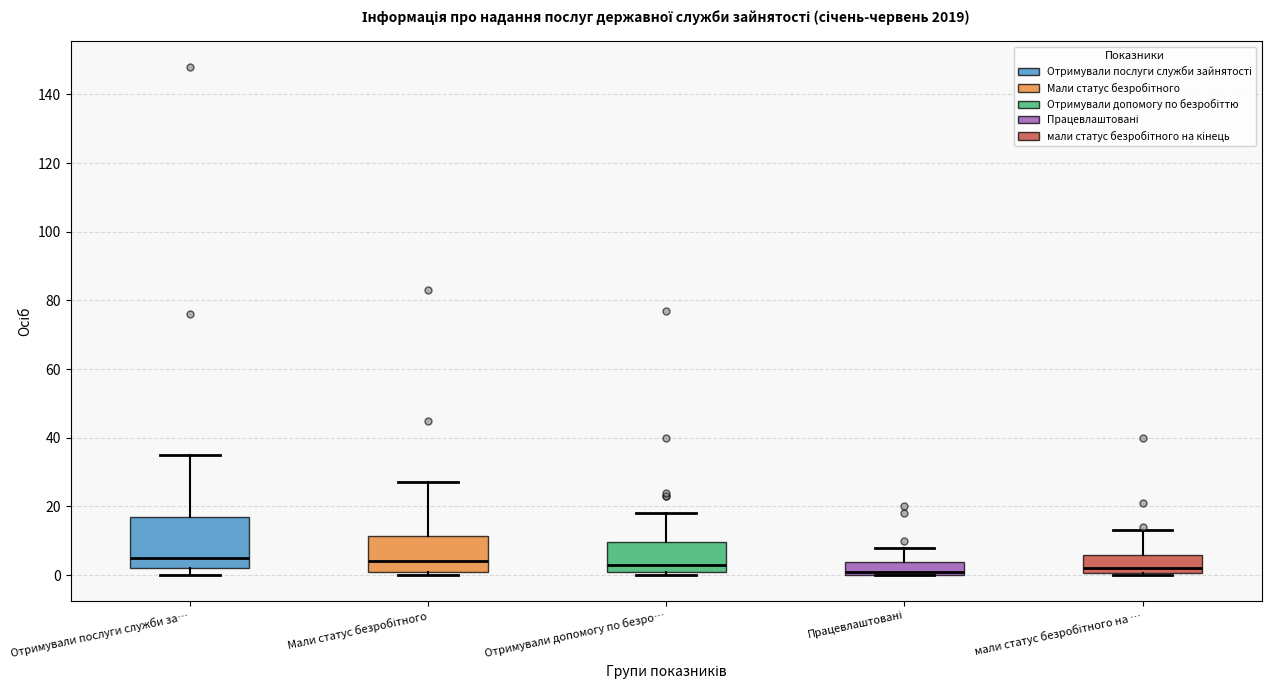

Reading left to right, transcribe this box plot: for each box, give where its median line is, the range the box spans, and where its two whiskers end, as read against the y-axis. The values are not printed on the chart, so give them approximately, as read against the axis.

Отримували послуги служби за…: median 6, box 2 to 18, whiskers 0 to 36
Мали статус безробітного: median 4, box 2 to 12, whiskers 0 to 28
Отримували допомогу по безро…: median 4, box 2 to 10, whiskers 0 to 18
Працевлаштовані: median 2, box 0 to 4, whiskers 0 to 8
мали статус безробітного на …: median 2, box 0 to 6, whiskers 0 (just below the box's lower edge) to 14